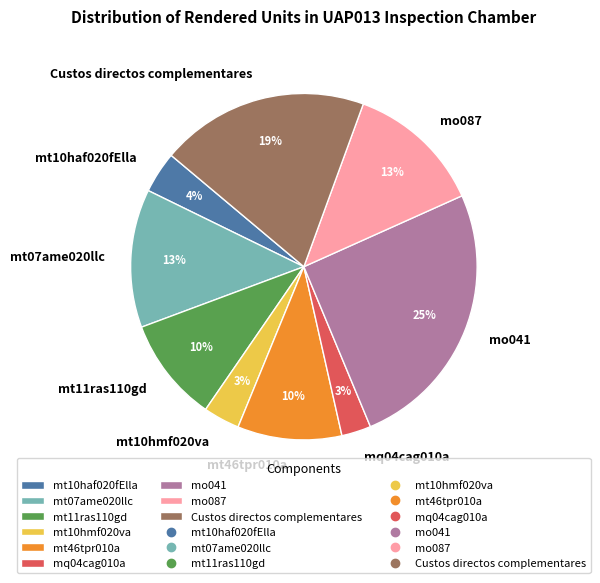

Do mt07ame020llc and mt10haf020fElla together represent more than half of the pie?

No